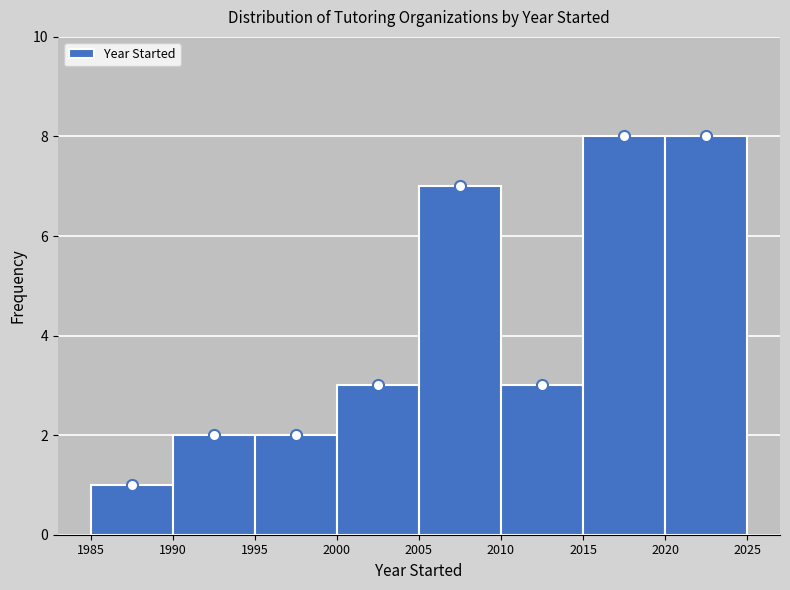

Reading left to right, list every bar in this chart as the range it spans on the x-axis followed by its height. The values are not printed on the chart, so give them approximately, as read against the axis.

1985 to 1990: 1
1990 to 1995: 2
1995 to 2000: 2
2000 to 2005: 3
2005 to 2010: 7
2010 to 2015: 3
2015 to 2020: 8
2020 to 2025: 8